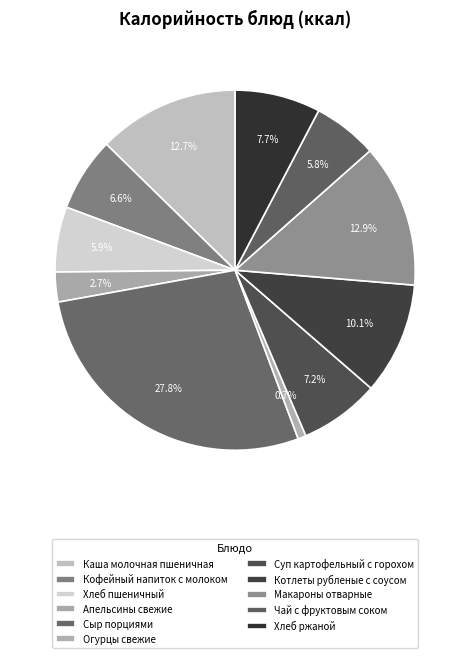

How many slices are in this pie chart?

11